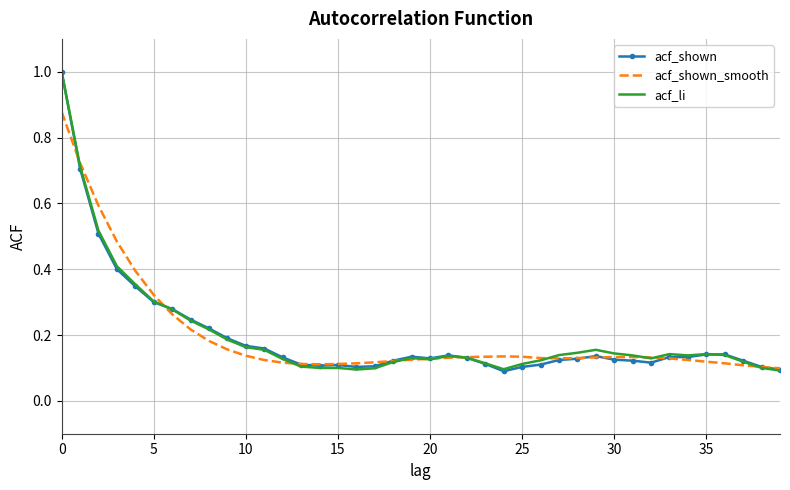

What is the highest value of the acf_li series?

1.0